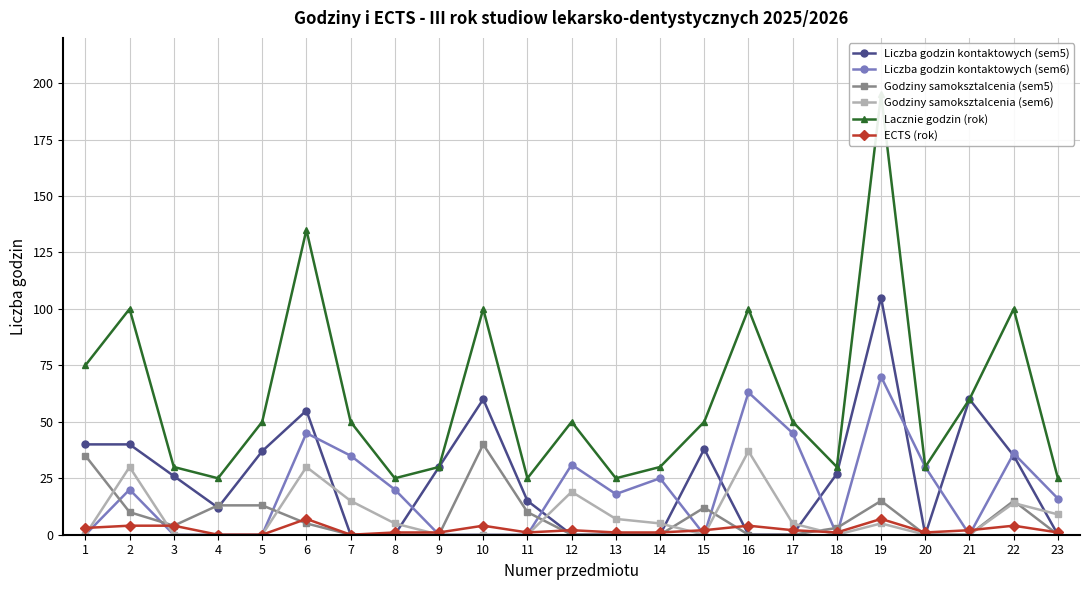

How many interior local peaks does the Liczba godzin kontaktowych (sem5) series have?

5